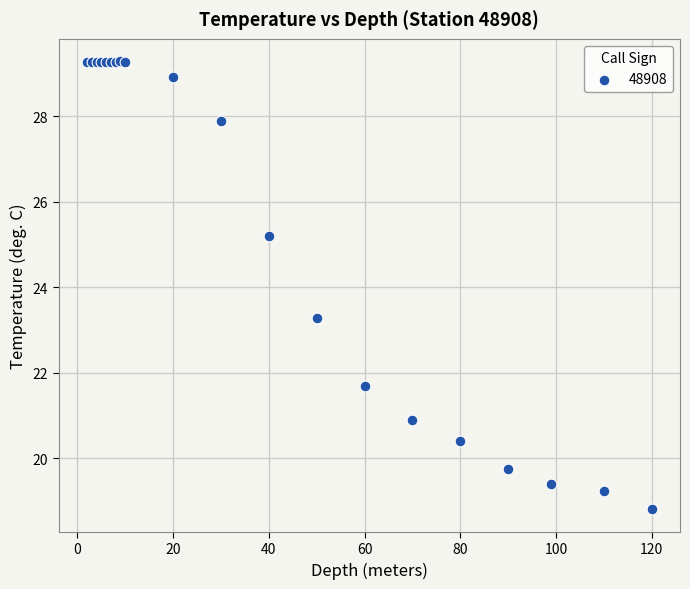

What Y value in the scatter plot is closest to 24?

23.3